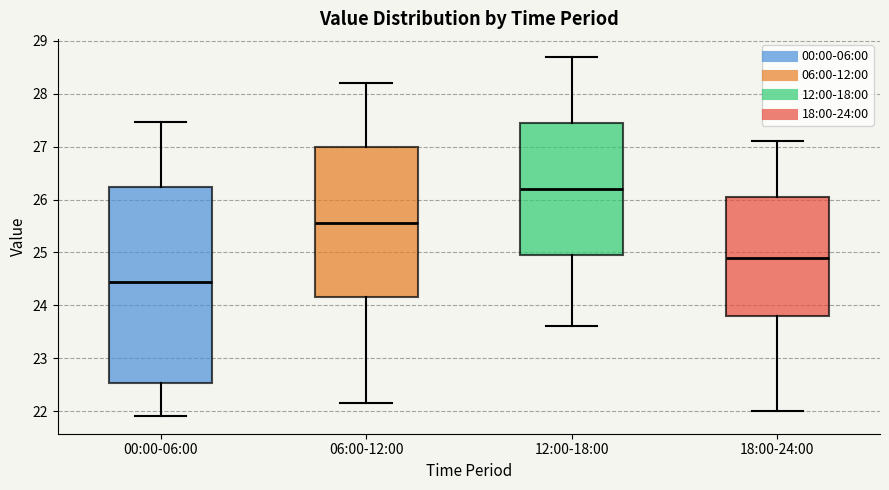

Which box has the lowest median line?

00:00-06:00